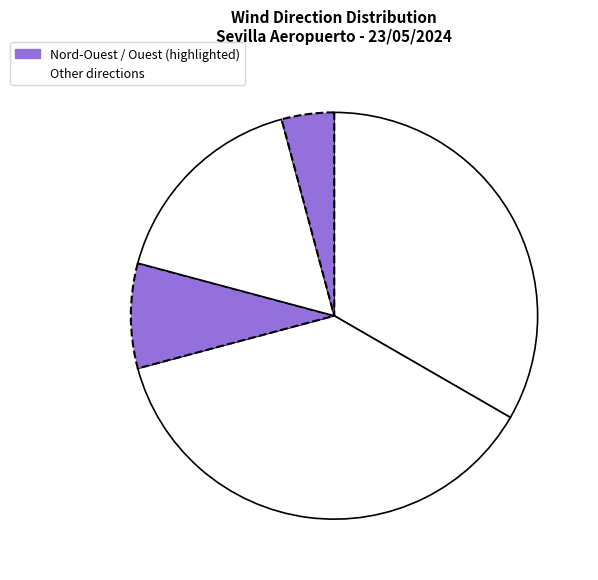

How many slices are in this pie chart?

5